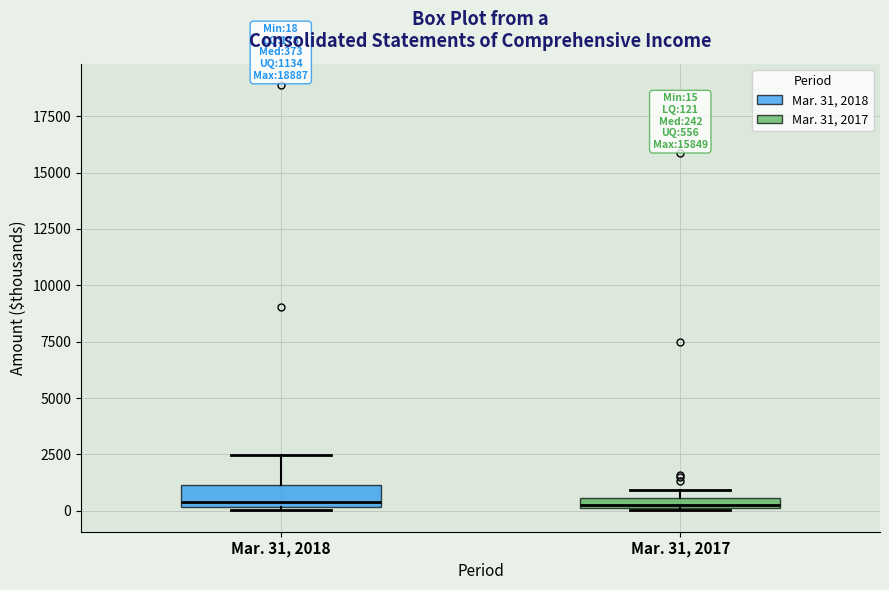

Comparing the boxes themselves (not the whiskers), which one is the tallest?

Mar. 31, 2018